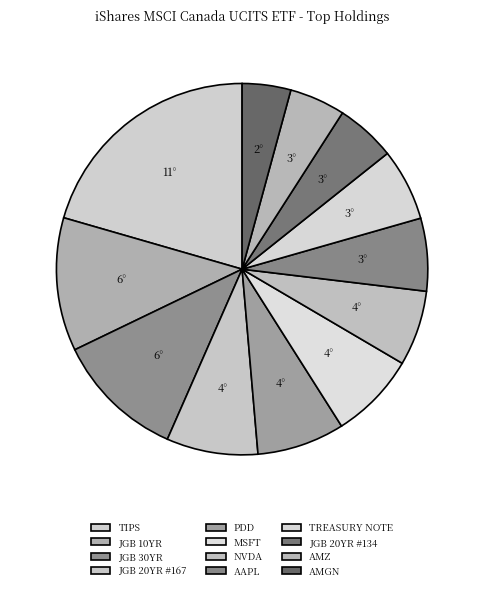

How many segments does this pie chart have?

12